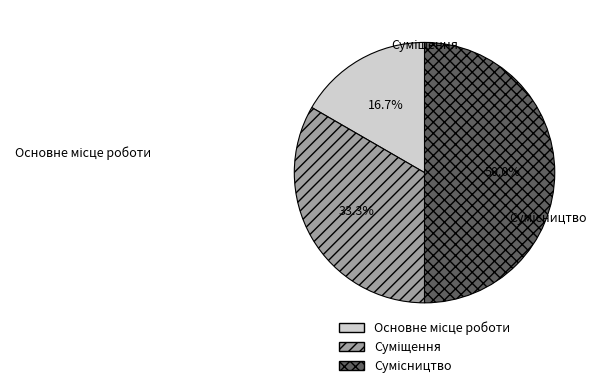

Which slice is the largest?

Сумісництво